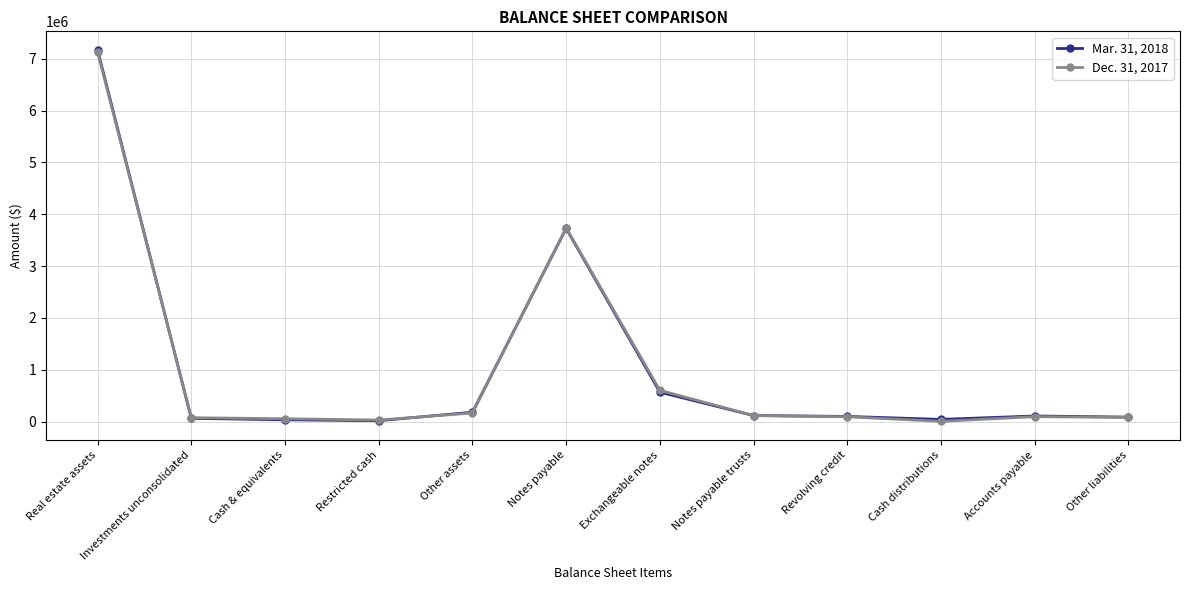

Rank the series by their average value, from highest to lowest.

Mar. 31, 2018, Dec. 31, 2017